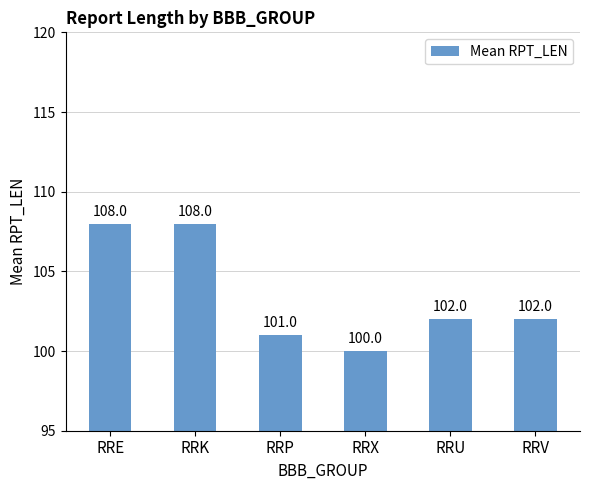

What is the difference between the values at RRU and RRE?

6